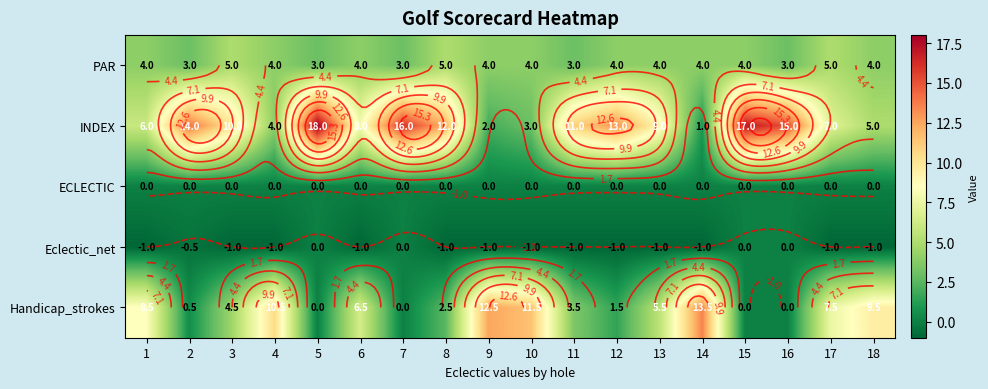

What is the total value across all series at 5?

21.0